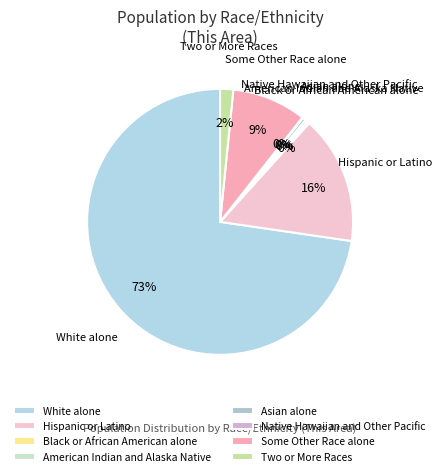

To the nearest percent, what is the difference between the largest and smallest slice percentages?

73%